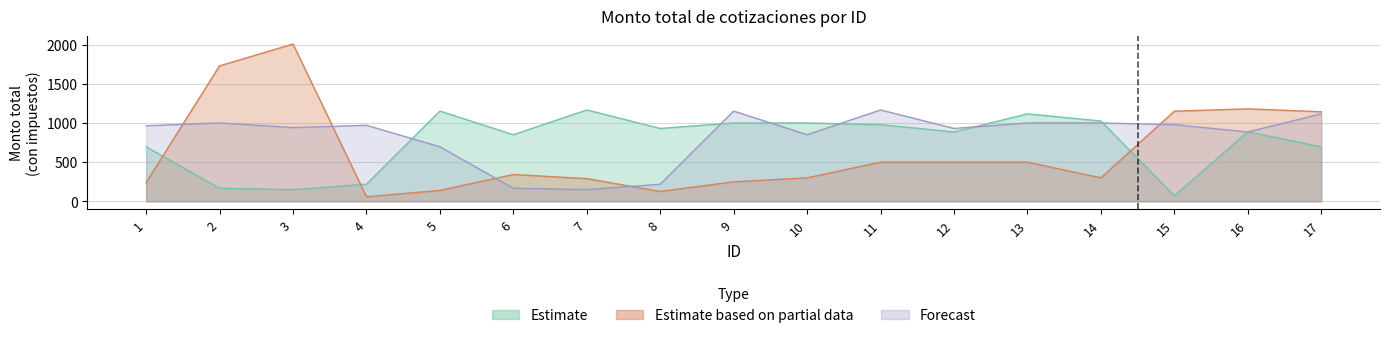

At which category does Forecast reach its first local valley?

3